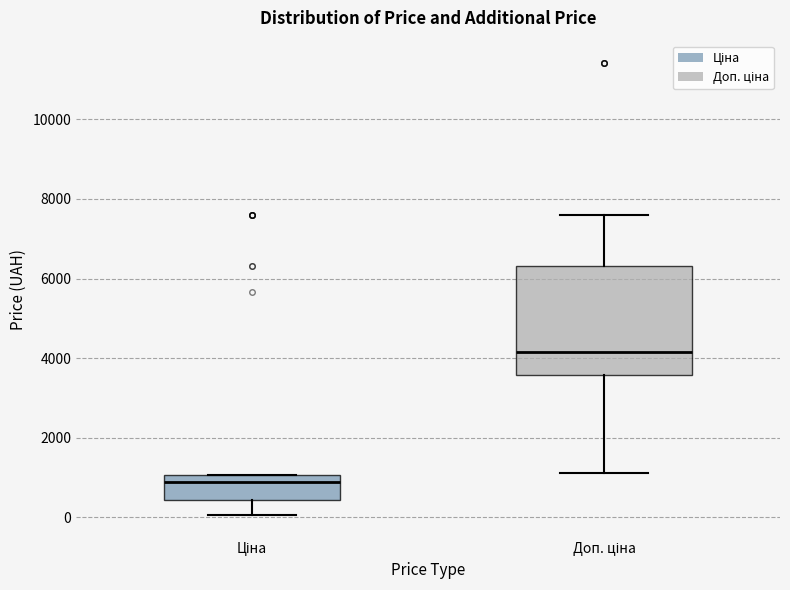

Reading left to right, transcribe this box plot: for each box, give where its median line is, the range the box spans, and where its two whiskers end, as read against the y-axis. The values are not printed on the chart, so give them approximately, as read against the axis.

Ціна: median 800, box 400 to 1000, whiskers 0 to 1000
Доп. ціна: median 4200, box 3600 to 6400, whiskers 1200 to 7600